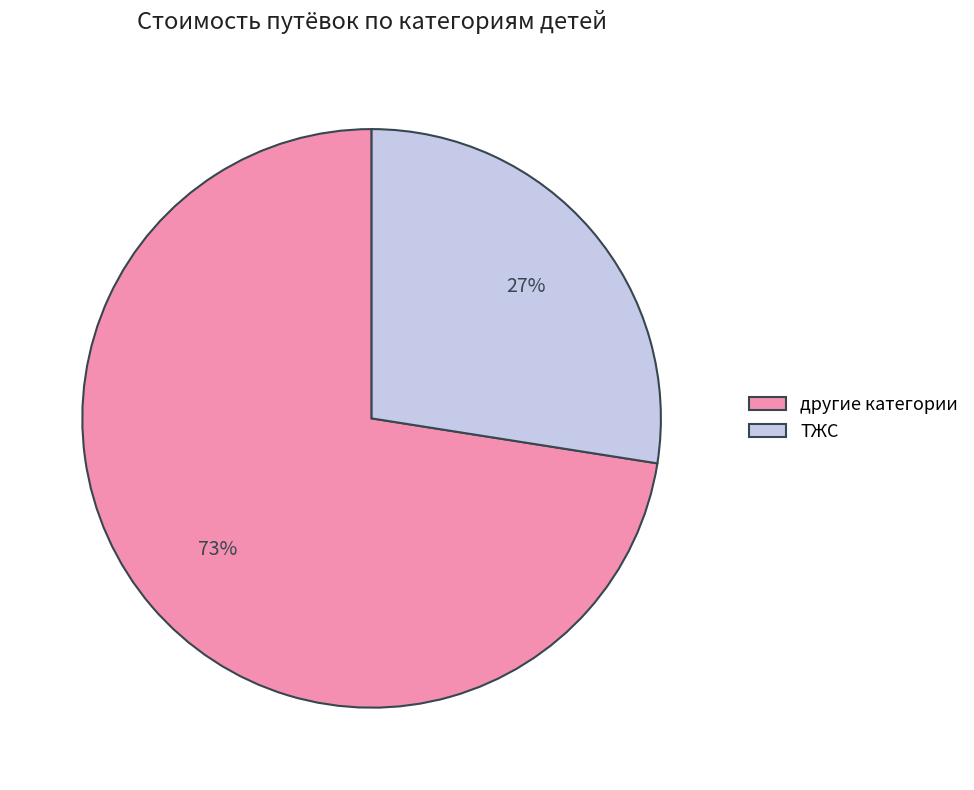

Between другие категории and ТЖС, which is larger?

другие категории